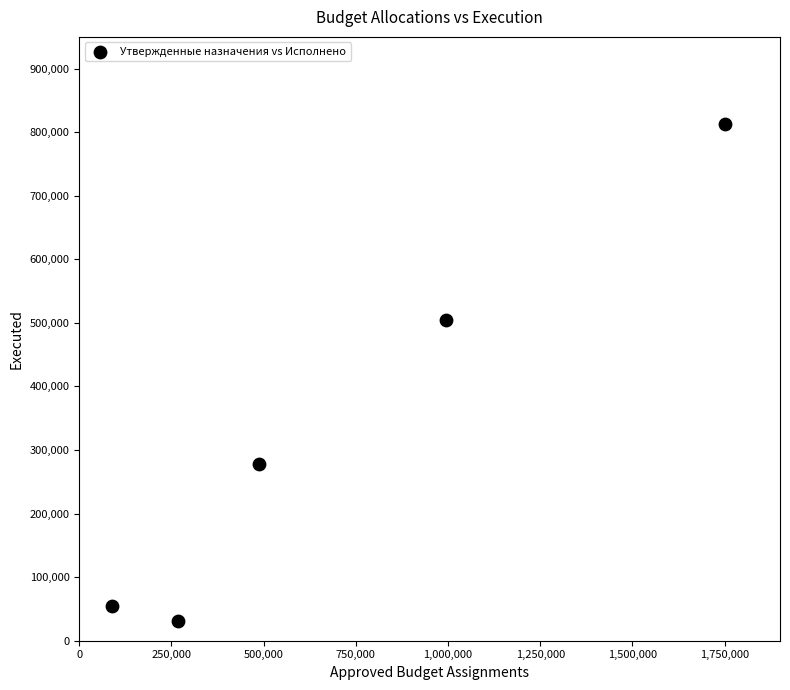

What is the average Y value?

336123.3